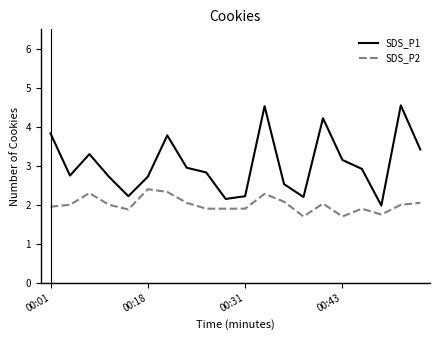

True or false: SDS_P2 and SDS_P1 cross at least once.

False